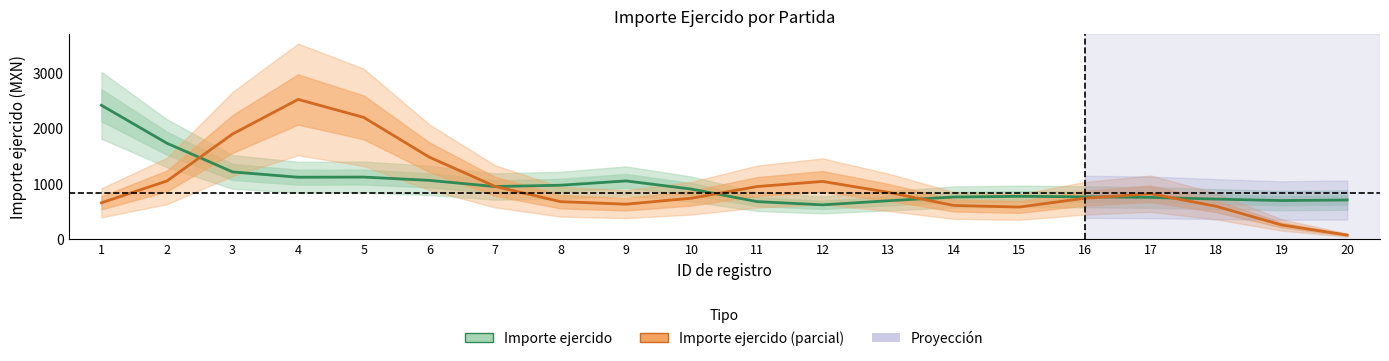

Is it true that Importe ejercido equals 904.6 at 10?

True